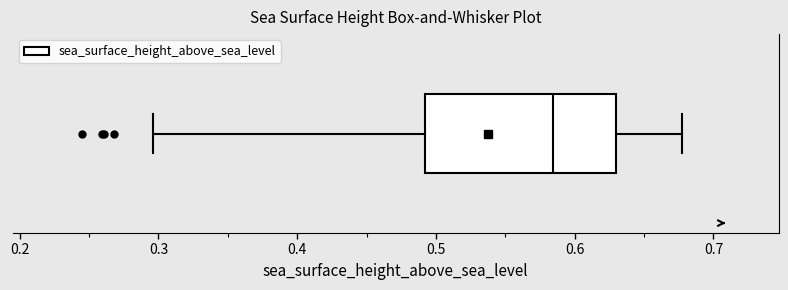

Transcribe this box plot: give where the median line is, the range the box spans, and where the two whiskers end, as read against the x-axis. The values are not printed on the chart, so give them approximately, as read against the axis.

median 0.58, box 0.49 to 0.63, whiskers 0.30 to 0.68